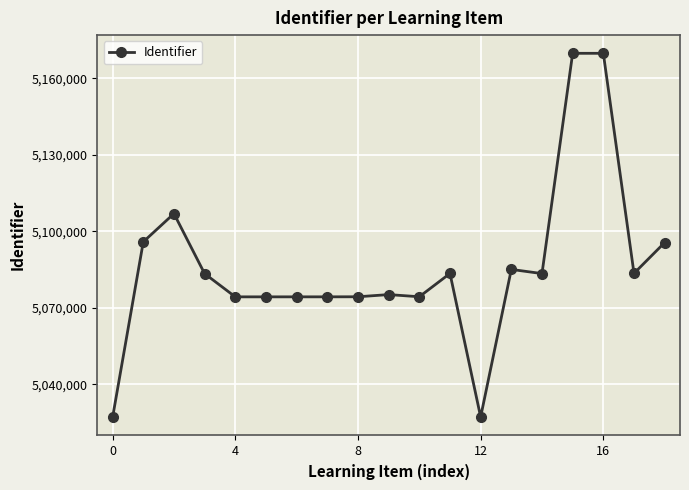

What is the value of the 8th point from the left?

5074351